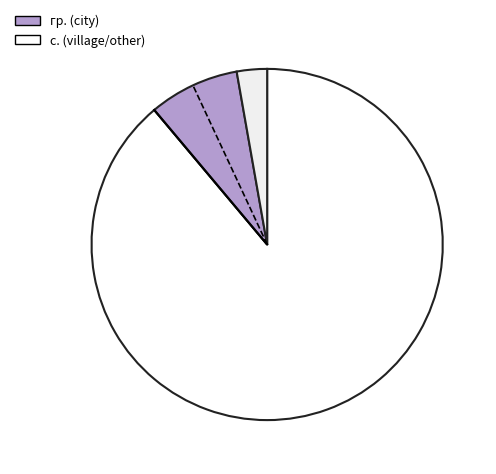

How many slices are in this pie chart?

3